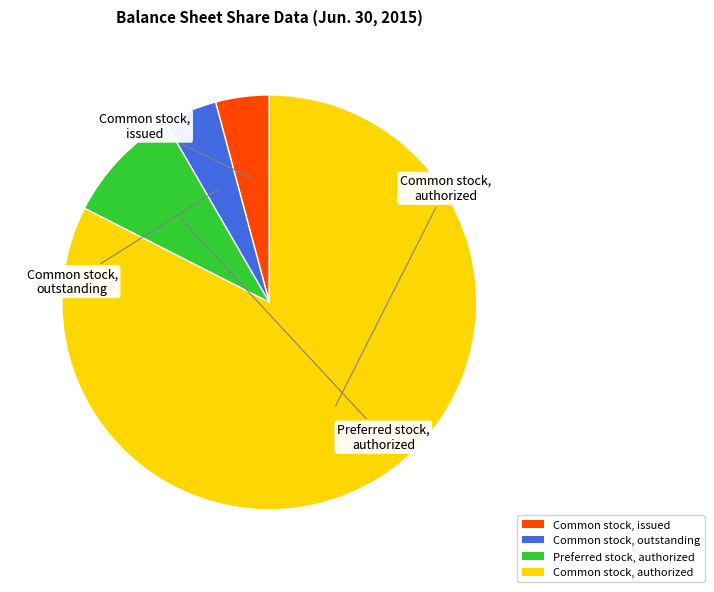

Which slice represents more than half of the pie?

Common stock, authorized